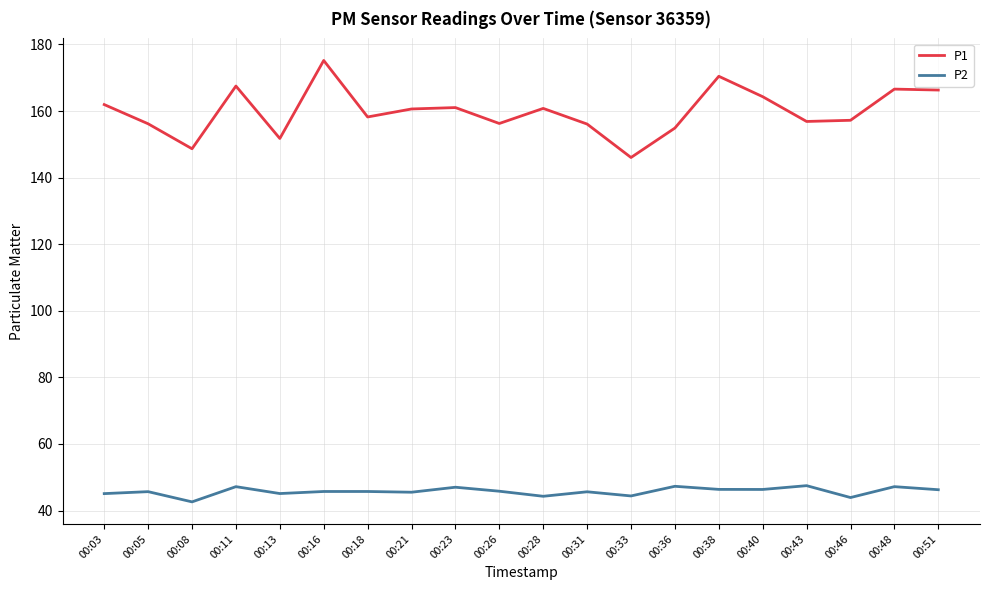

Does the chart display data point markers on the line(s)?

No